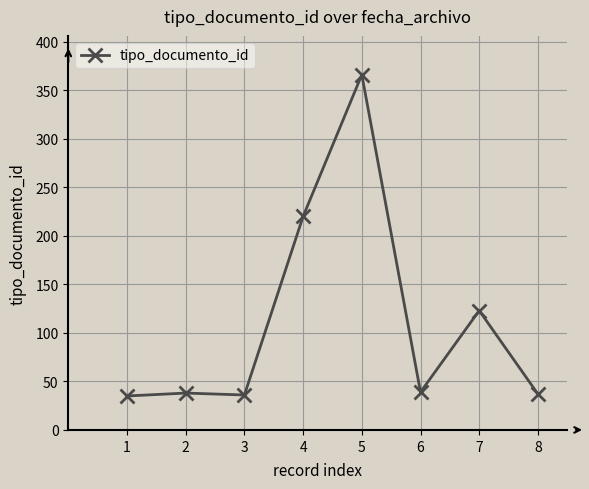

What is the ratio of the value at 3 to the value at 5?

0.1